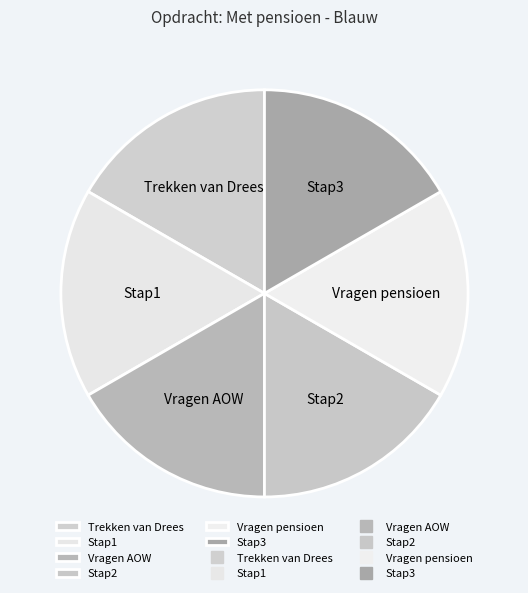

Combined, do Stap3 and Vragen pensioen account for over 50%?

No